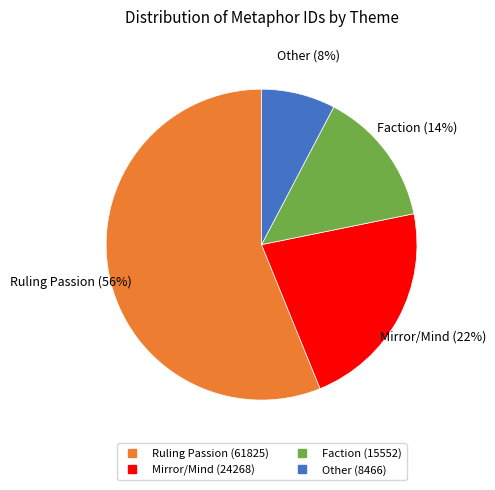

Is there a majority slice in this chart?

Yes